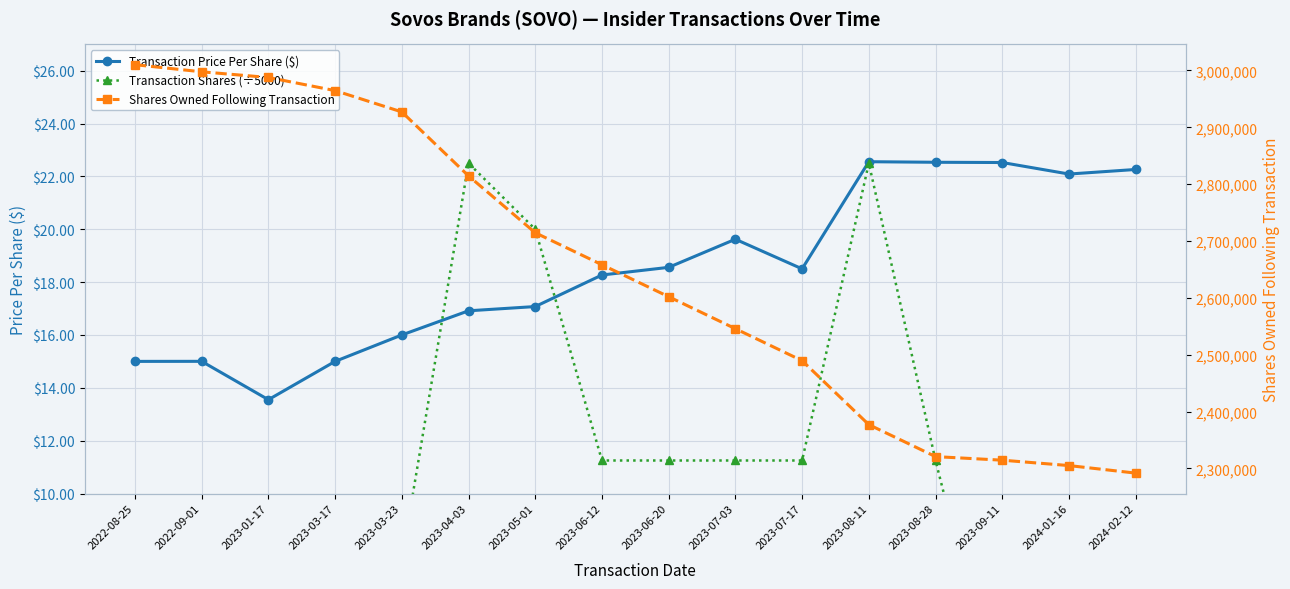

At which label is Transaction Price Per Share ($) closest to 18?

2023-06-12